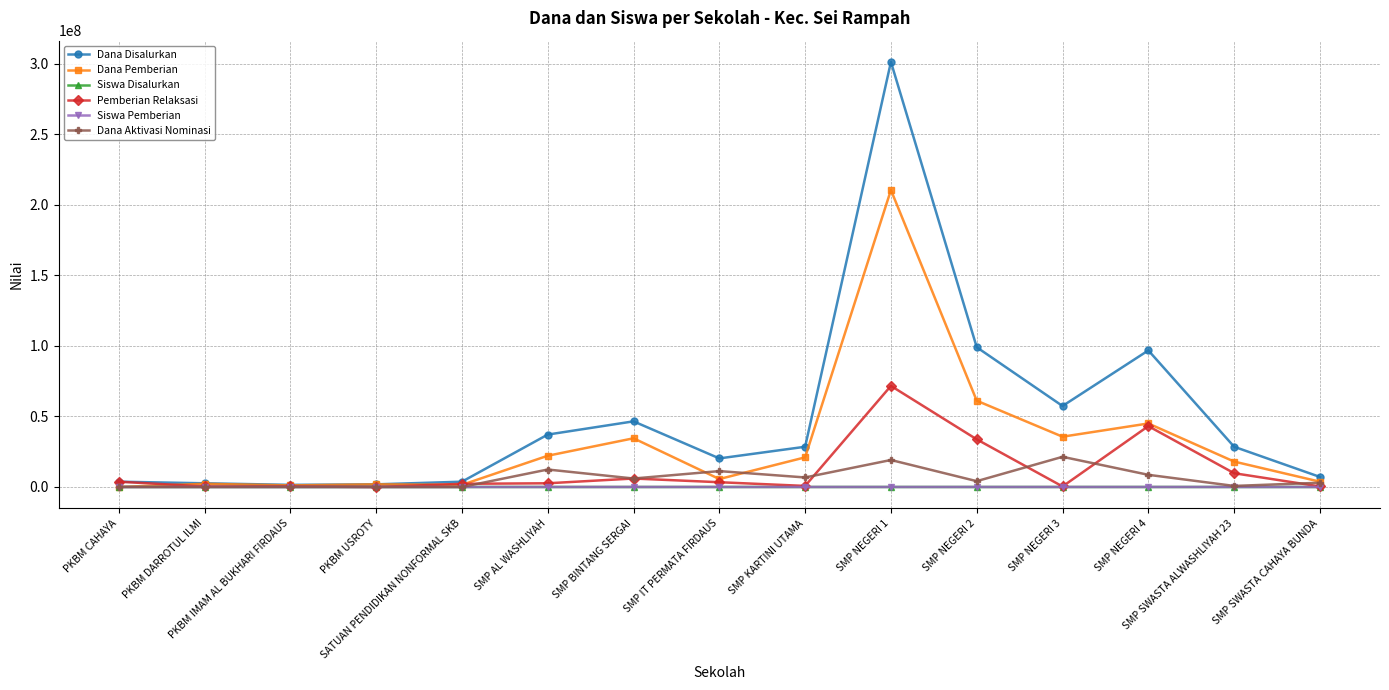

Which series has the widest spread of values?

Dana Disalurkan